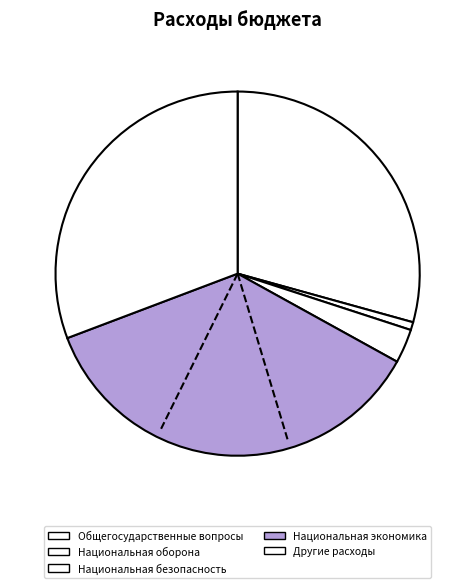

To the nearest percent, what is the average slice percentage?

20%